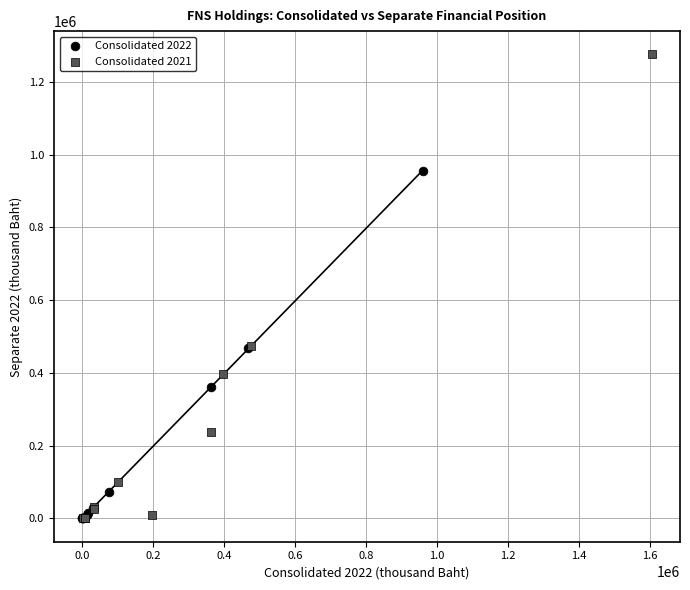

Which series has the widest spread of Y values?

Consolidated 2021